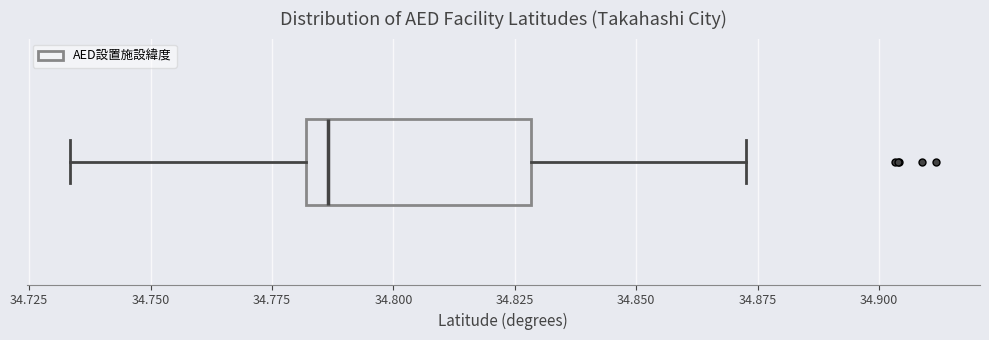

Transcribe this box plot: give where the median line is, the range the box spans, and where the two whiskers end, as read against the x-axis. The values are not printed on the chart, so give them approximately, as read against the axis.

median 34.785, box 34.780 to 34.830, whiskers 34.735 to 34.875